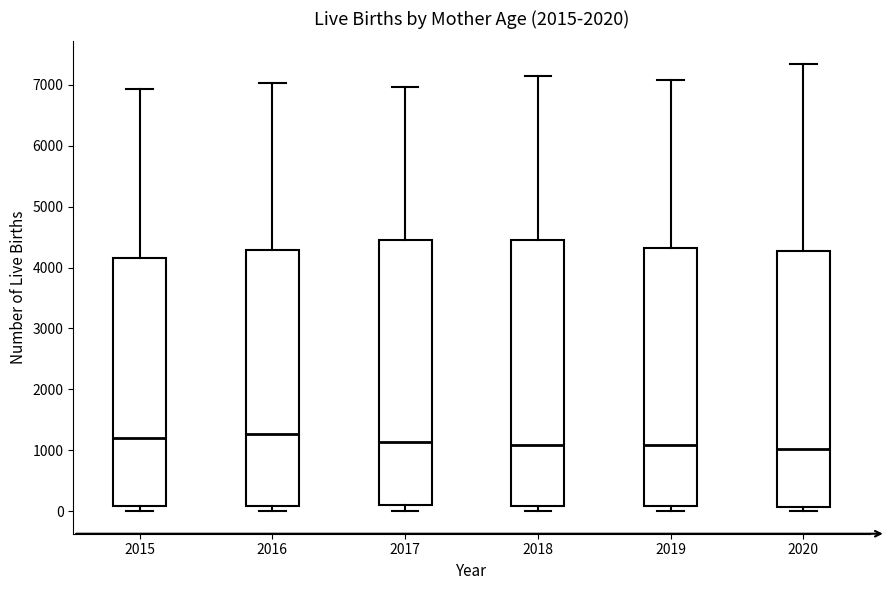

Reading left to right, read every box against the y-axis: the position of its median line, the range the box covers, and the ends of its whiskers. The values are not printed on the chart, so give them approximately, as read against the axis.

2015: median 1200, box 100 to 4100, whiskers 0 to 6900
2016: median 1300, box 100 to 4300, whiskers 0 to 7000
2017: median 1100, box 100 to 4400, whiskers 0 to 7000
2018: median 1100, box 100 to 4400, whiskers 0 to 7100
2019: median 1100, box 100 to 4300, whiskers 0 to 7100
2020: median 1000, box 100 to 4300, whiskers 0 to 7300